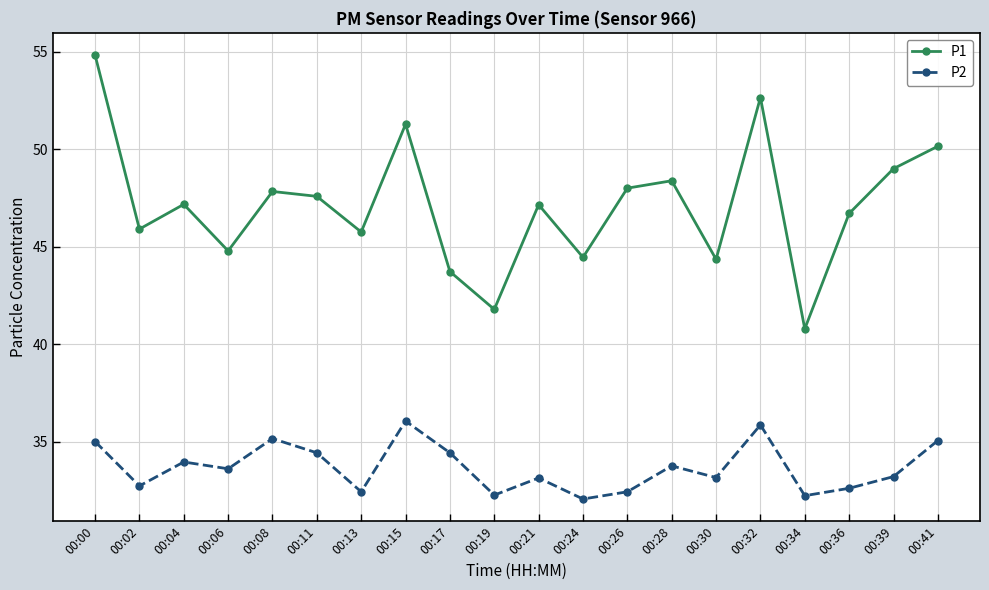

Is the value of P1 at 00:15 greater than the value of P2 at 00:04?

Yes